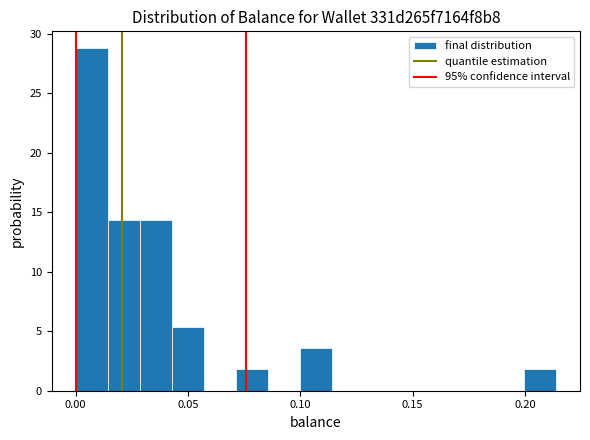

Read against the x-axis, roughly where is the centre of the tallest bar?

0.005